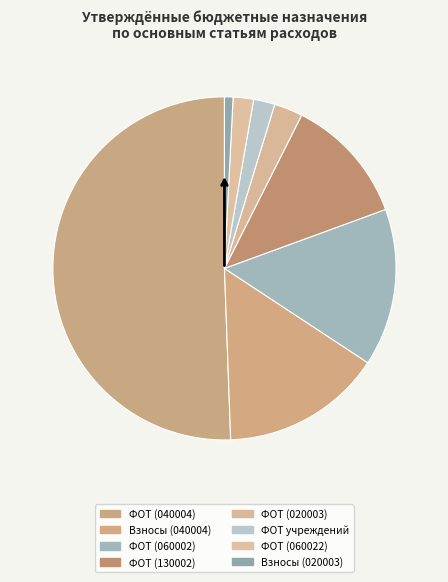

How many segments does this pie chart have?

8